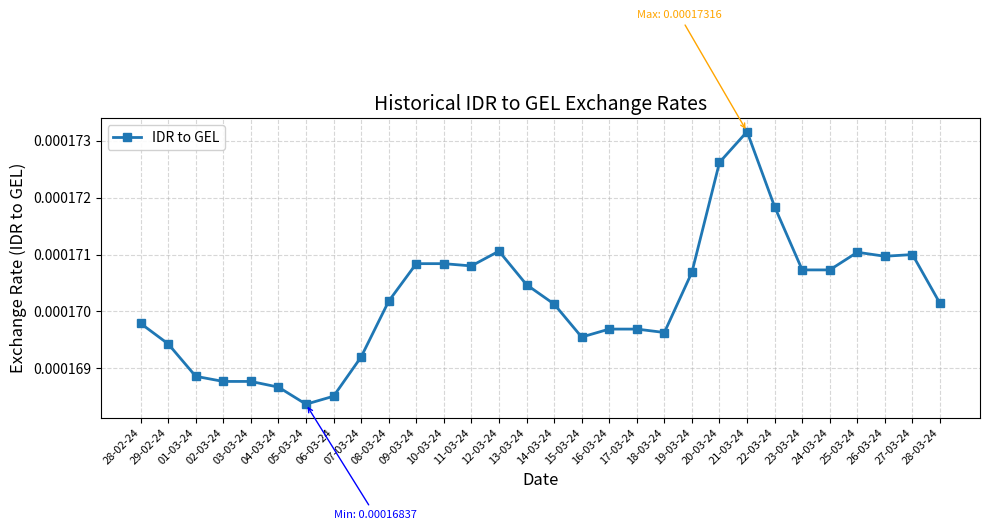

How many values are between 0 and 1?

30